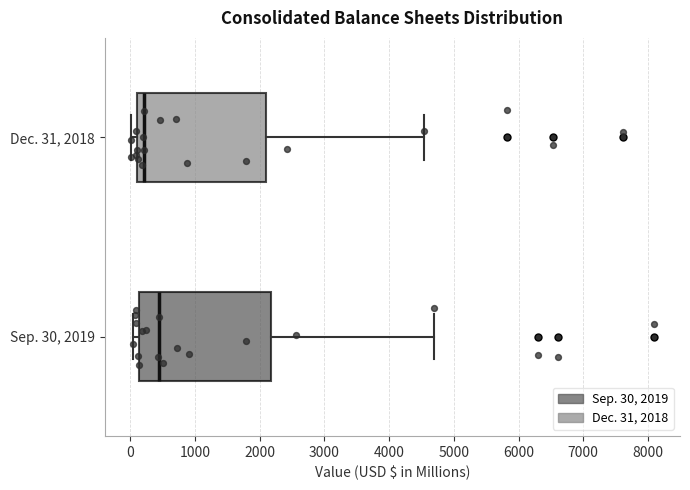

Reading bottom to top, transcribe this box plot: for each box, give where its median line is, the range the box spans, and where its two whiskers end, as read against the x-axis. The values are not printed on the chart, so give them approximately, as read against the axis.

Sep. 30, 2019: median 400, box 100 to 2200, whiskers 0 to 4700
Dec. 31, 2018: median 200, box 100 to 2100, whiskers 0 to 4500